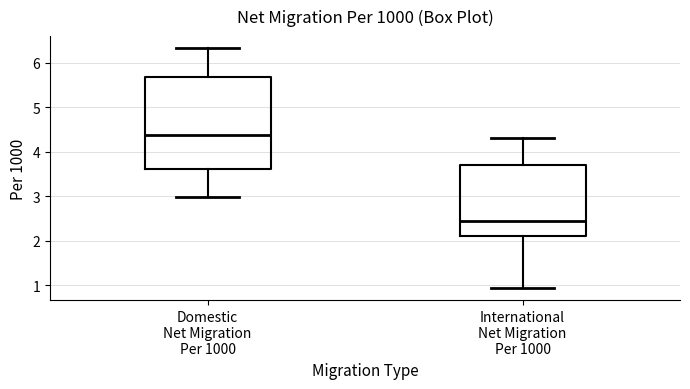

Comparing the boxes themselves (not the whiskers), which one is the tallest?

Domestic Net Migration Per 1000